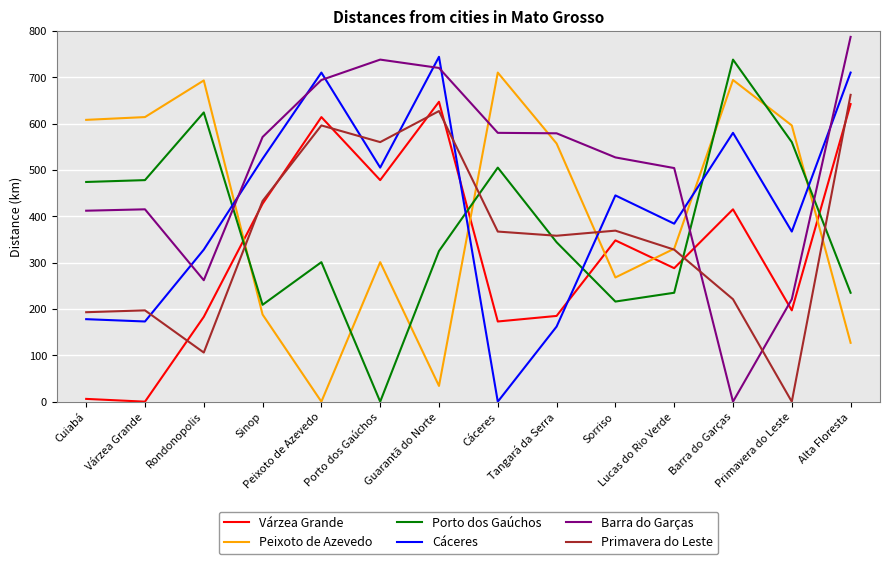

Is the value of Porto dos Gaúchos at Sinop greater than the value of Primavera do Leste at Tangará da Serra?

No